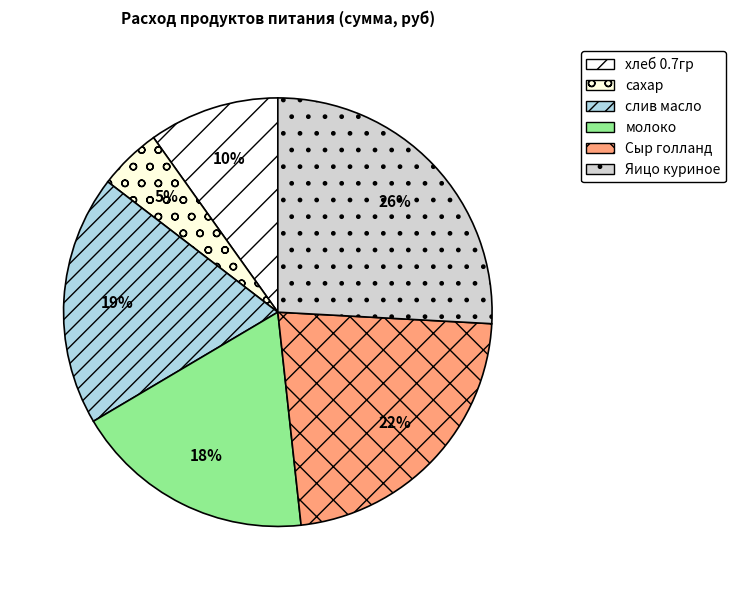

Is there a majority slice in this chart?

No